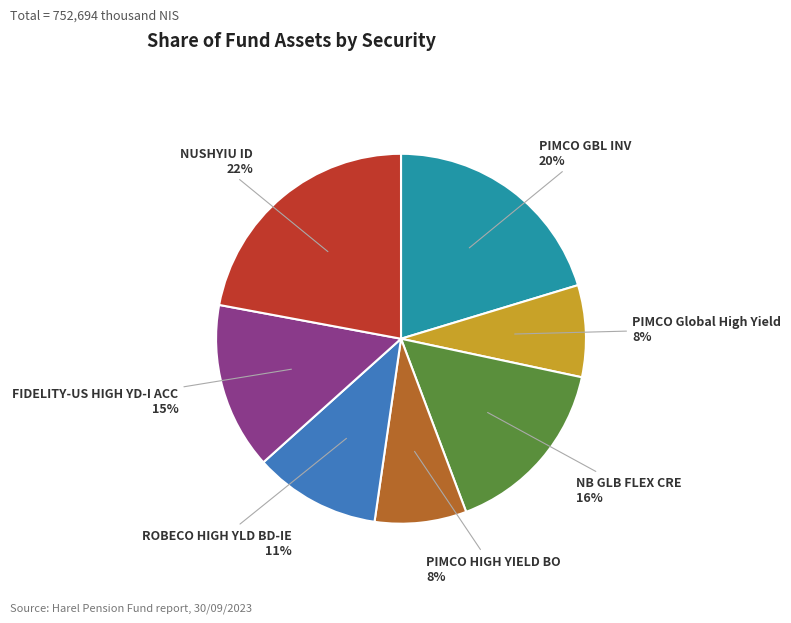

Combined, do PIMCO HIGH YIELD BO and NUSHYIU ID account for over 50%?

No